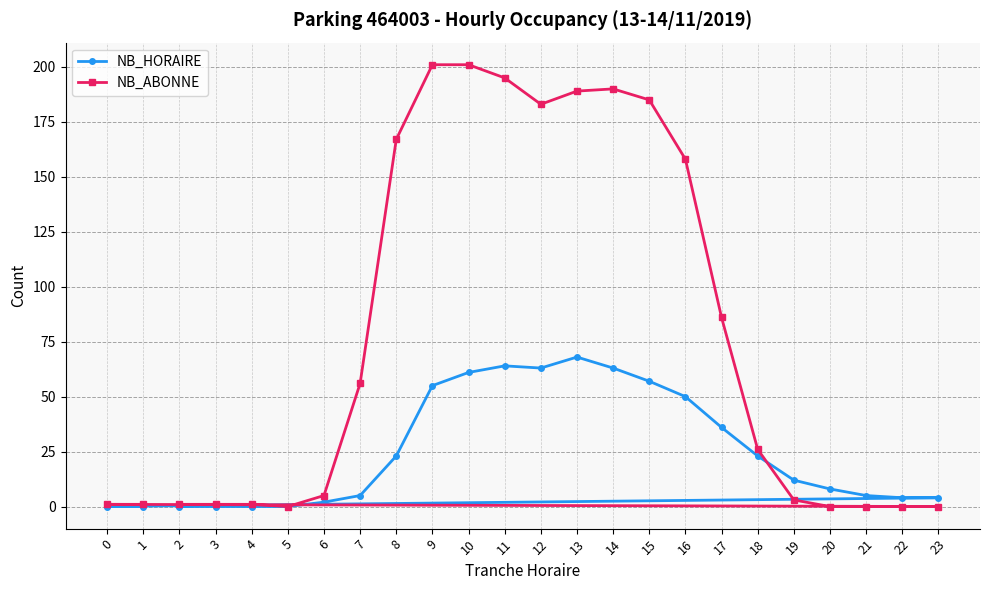

List the series in order of their peak value, lowest first.

NB_HORAIRE, NB_ABONNE